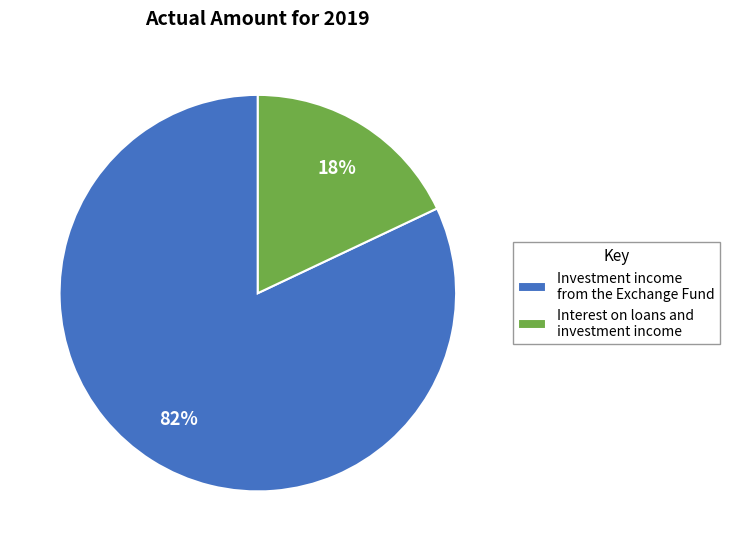

Which has a higher value, Investment income from the Exchange Fund or Interest on loans and investment income?

Investment income from the Exchange Fund